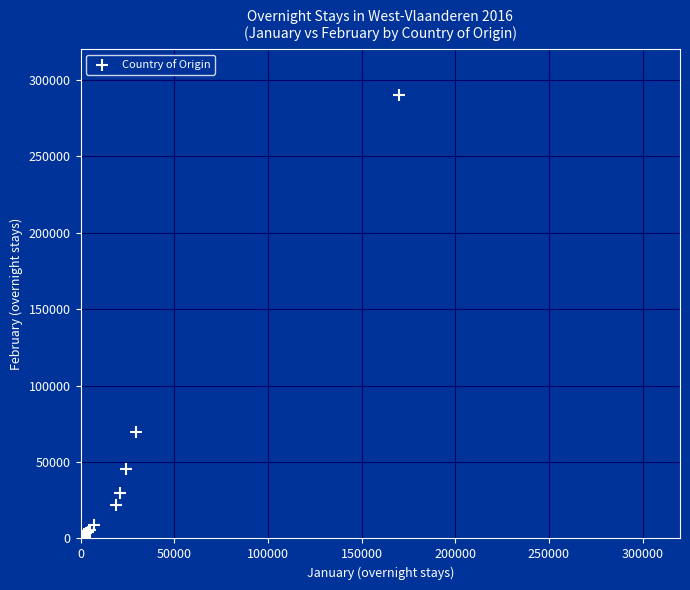

What Y value in the scatter plot is closest to 144930?

69508